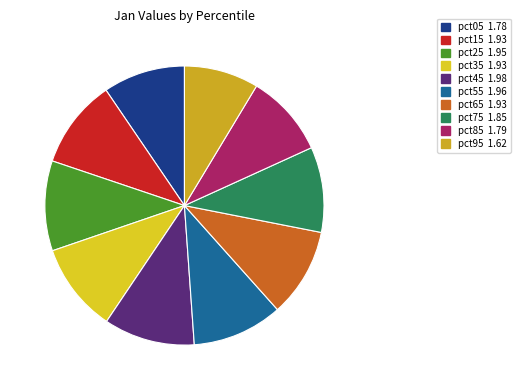

What is the ratio of the value at pct85 to the value at pct45?

0.9